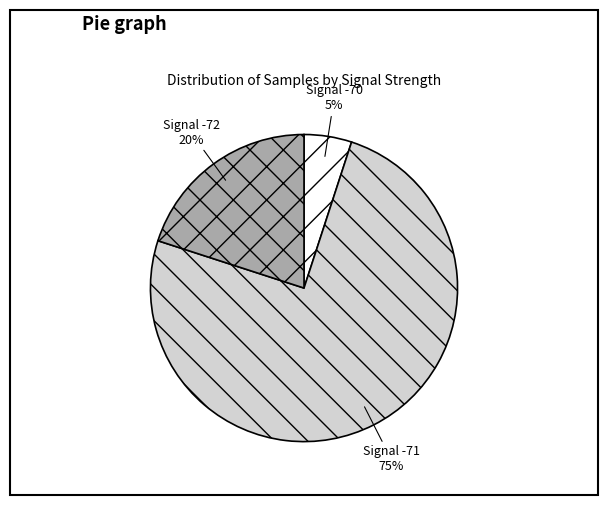

To the nearest percent, what is the difference between the largest and smallest slice percentages?

70%